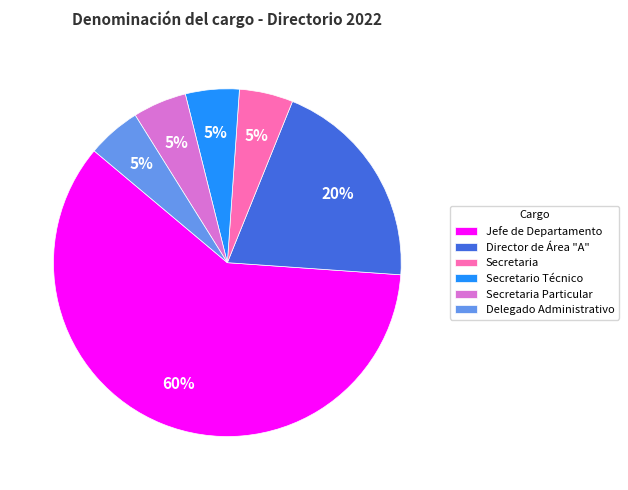

Do Secretaria and Secretario Técnico together represent more than half of the pie?

No